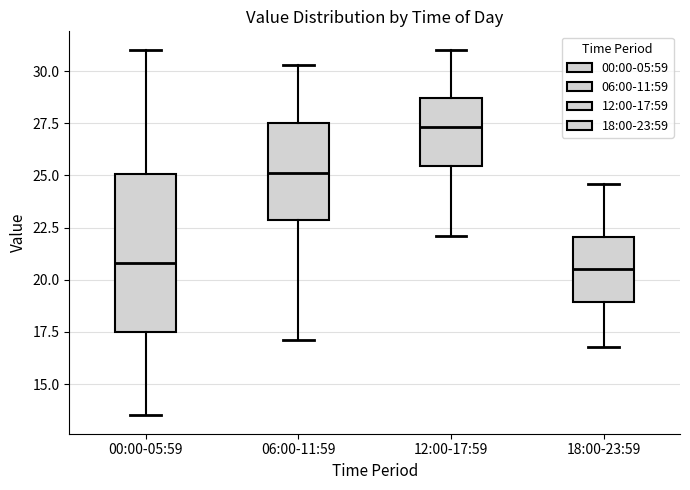

Where does the lower whisker of the box for 12:00-17:59 end on the y-axis? The values are not printed on the chart, so give them approximately, as read against the axis.

22.0